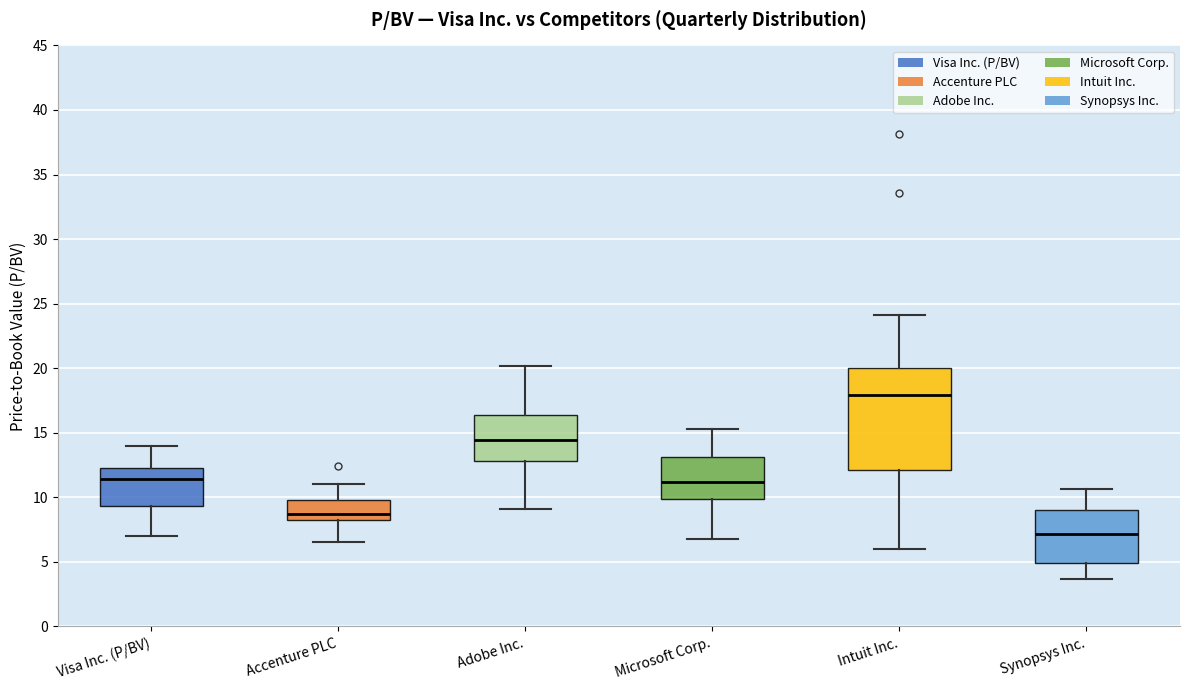

Reading left to right, read every box against the y-axis: the position of its median line, the range the box covers, and the ends of its whiskers. The values are not printed on the chart, so give them approximately, as read against the axis.

Visa Inc. (P/BV): median 11.5, box 9.5 to 12.5, whiskers 7.0 to 14.0
Accenture PLC: median 8.5, box 8.0 to 10.0, whiskers 6.5 to 11.0
Adobe Inc.: median 14.5, box 13.0 to 16.5, whiskers 9.0 to 20.0
Microsoft Corp.: median 11.0, box 10.0 to 13.0, whiskers 7.0 to 15.5
Intuit Inc.: median 18.0, box 12.0 to 20.0, whiskers 6.0 to 24.0
Synopsys Inc.: median 7.0, box 5.0 to 9.0, whiskers 3.5 to 10.5